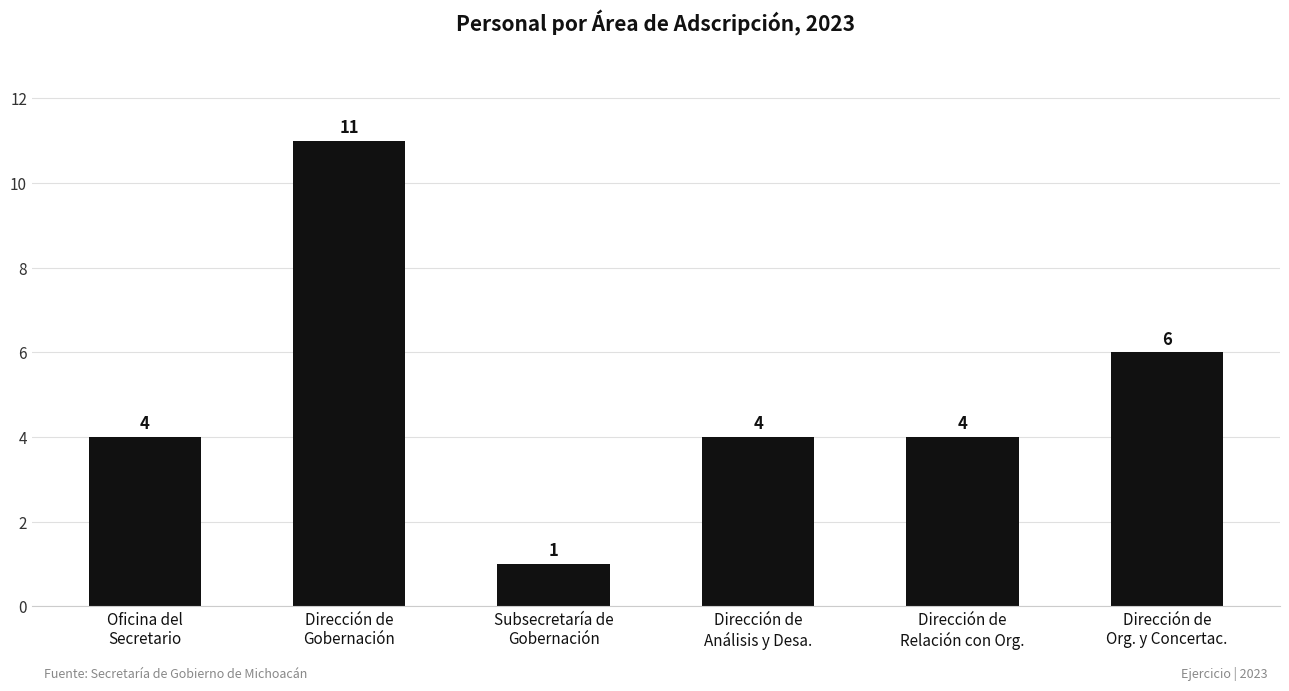

Reading right to left, extract all data points from this chart.

Dirección de
Org. y Concertac.=6	Dirección de
Relación con Org.=4	Dirección de
Análisis y Desa.=4	Subsecretaría de
Gobernación=1	Dirección de
Gobernación=11	Oficina del
Secretario=4